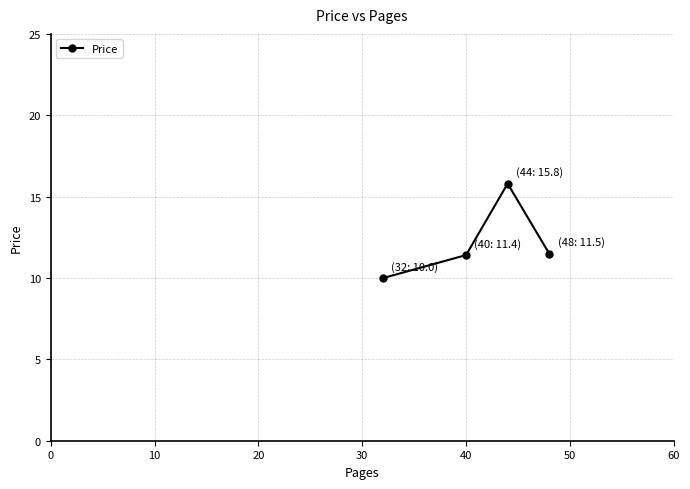

What is the average value?

12.2